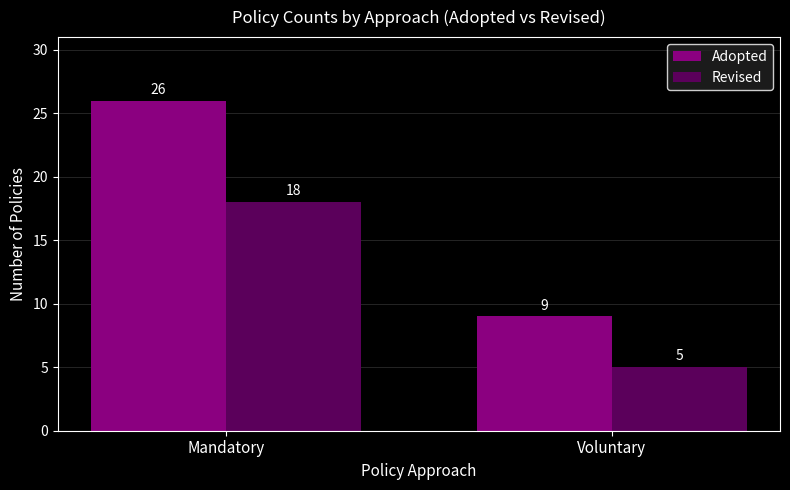

Which series changed the most between Mandatory and Voluntary?

Adopted